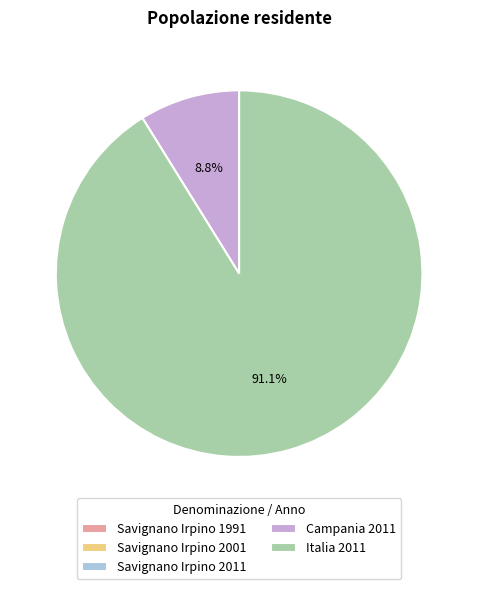

Combined, what portion of the pie is Italia 2011 and Campania 2011?

100.0%